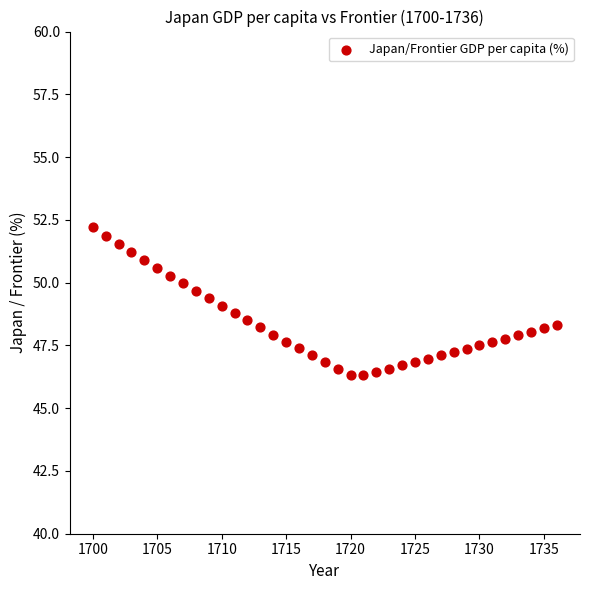

What is the range of Y values (max minus min)?

5.9